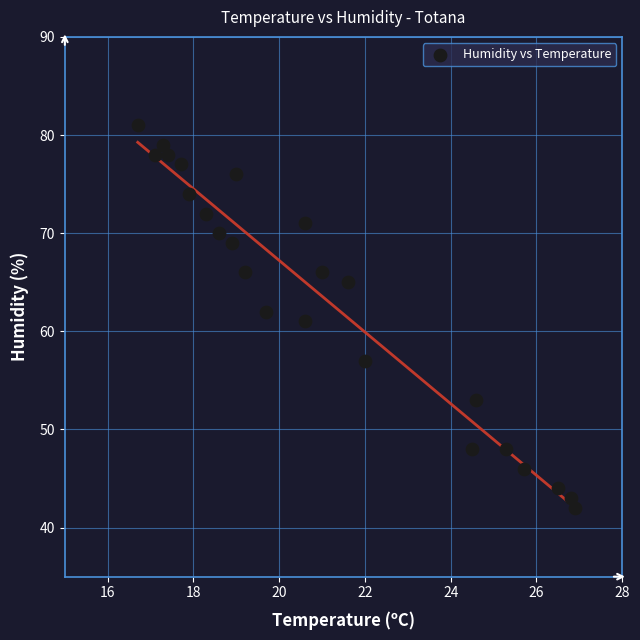

What is the range of Y values (max minus min)?

39